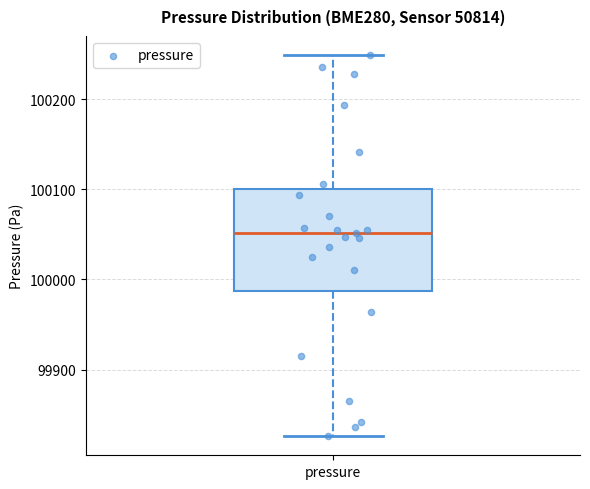

Where is the lower edge of the box for pressure on the y-axis? The values are not printed on the chart, so give them approximately, as read against the axis.

99990